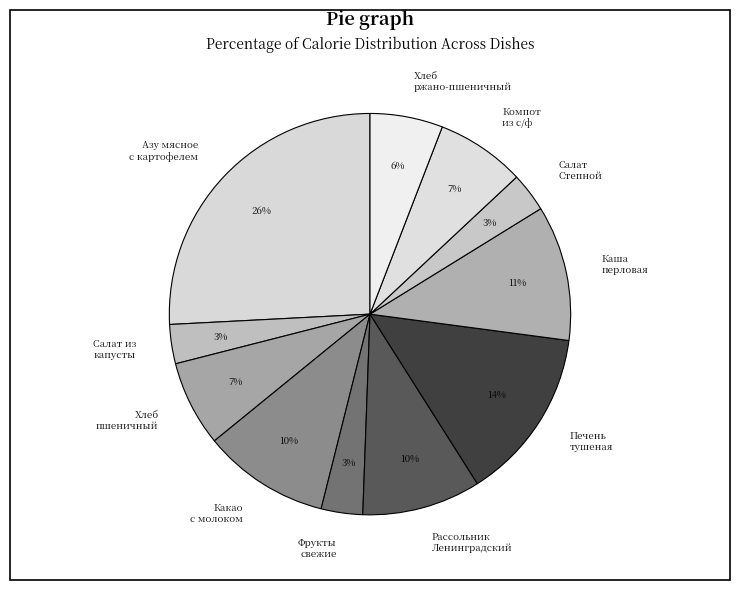

Does Рассольник Ленинградский account for over 50% of the chart?

No